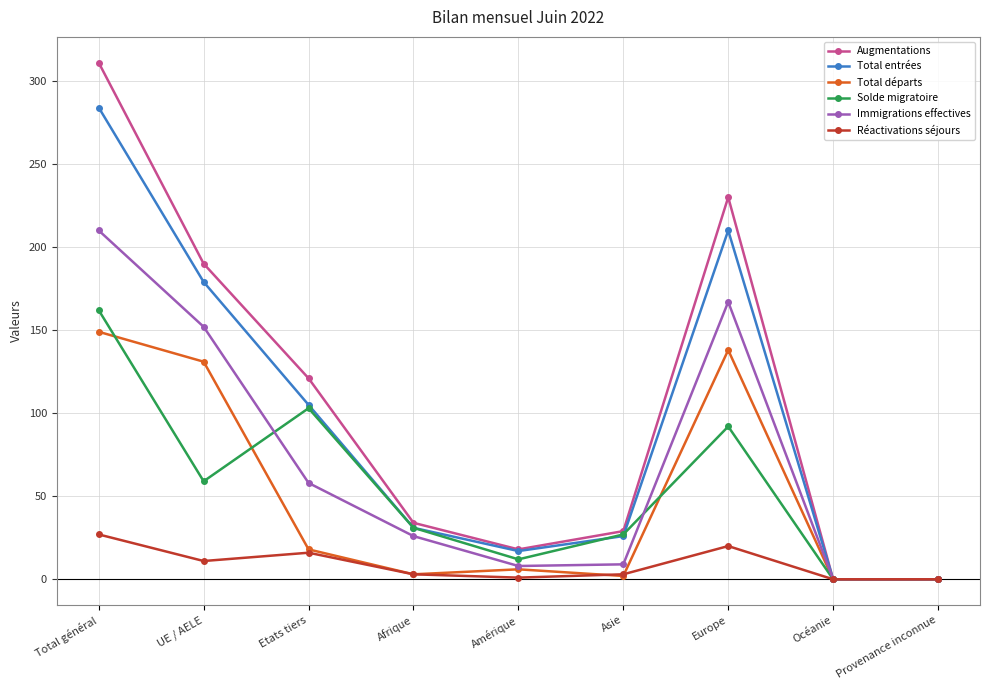

The value of Immigrations effectives at Europe is 57. True or false?

False